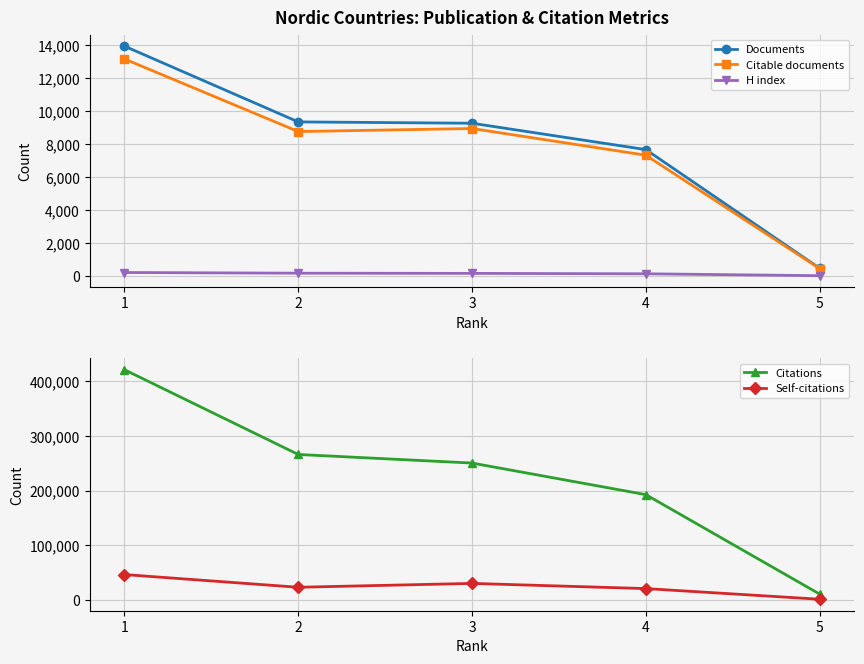

The Citations series shows 341468 at 3. True or false?

False